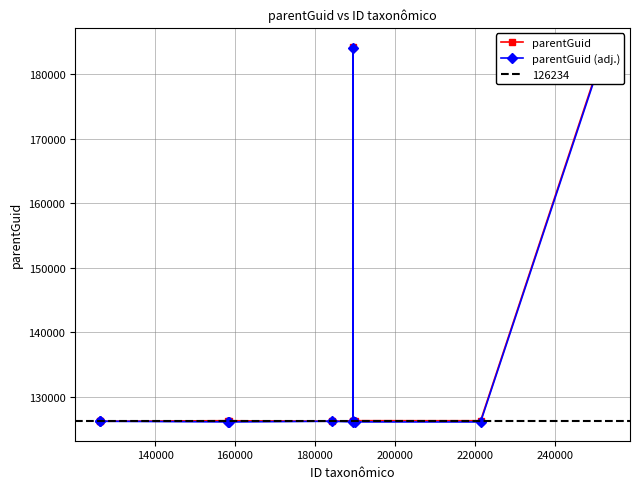

What is the average value of the parentGuid (adj.) series?

136691